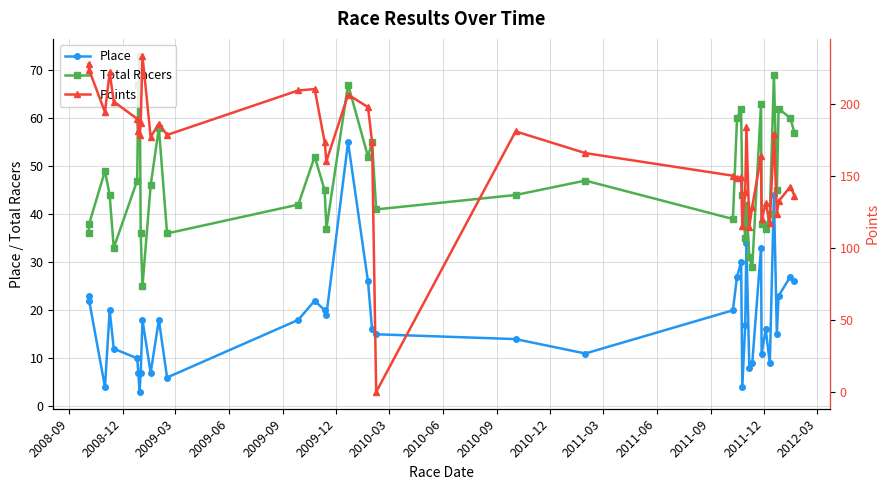

What is the difference between the second highest and second lowest values in the Total Racers series?

40